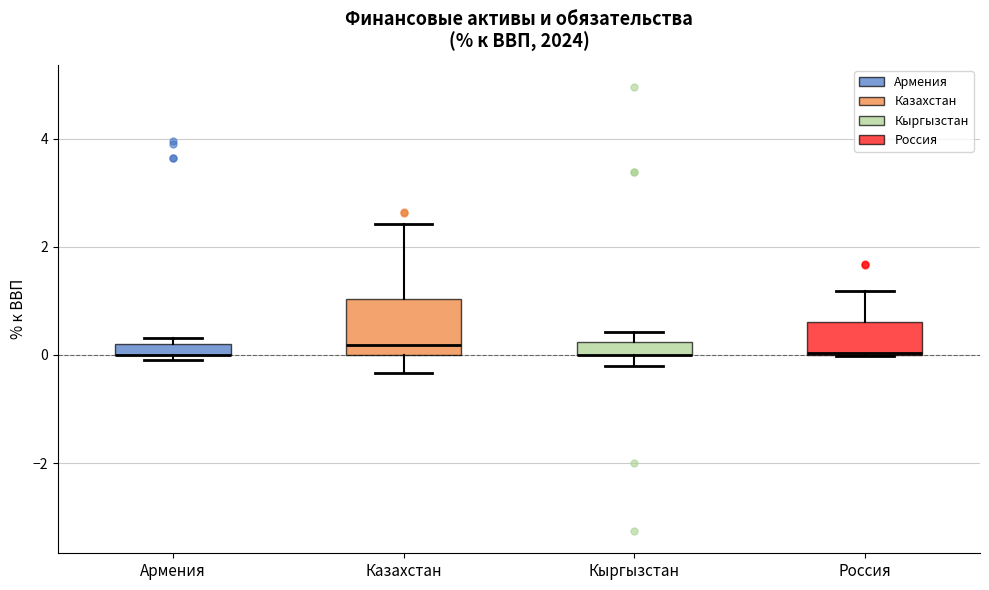

Which box is the tallest, from its lower edge to its upper edge?

Казахстан